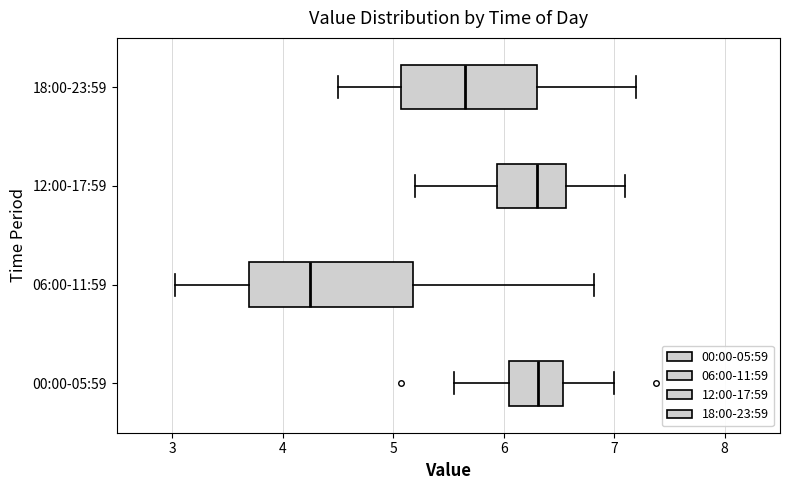

Reading bottom to top, transcribe this box plot: for each box, give where its median line is, the range the box spans, and where its two whiskers end, as read against the x-axis. The values are not printed on the chart, so give them approximately, as read against the axis.

00:00-05:59: median 6.3, box 6.1 to 6.5, whiskers 5.6 to 7.0
06:00-11:59: median 4.3, box 3.7 to 5.2, whiskers 3.0 to 6.8
12:00-17:59: median 6.3, box 5.9 to 6.6, whiskers 5.2 to 7.1
18:00-23:59: median 5.7, box 5.1 to 6.3, whiskers 4.5 to 7.2